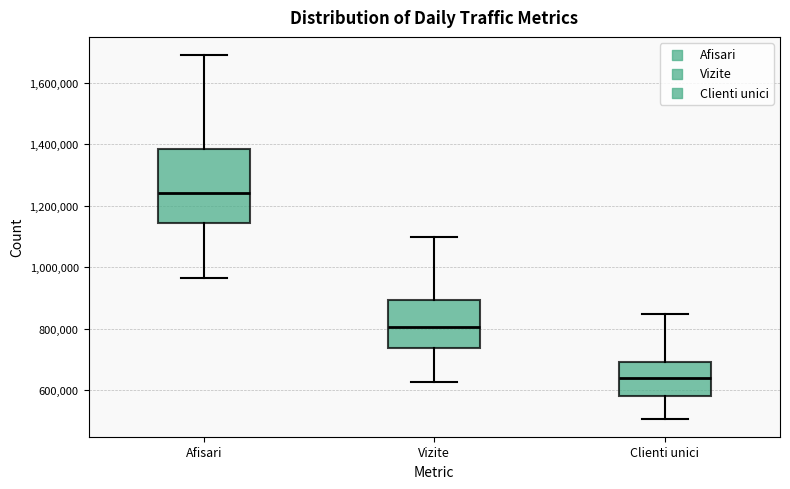

Where does the median line of the box for Vizite sit on the y-axis? The values are not printed on the chart, so give them approximately, as read against the axis.

800000